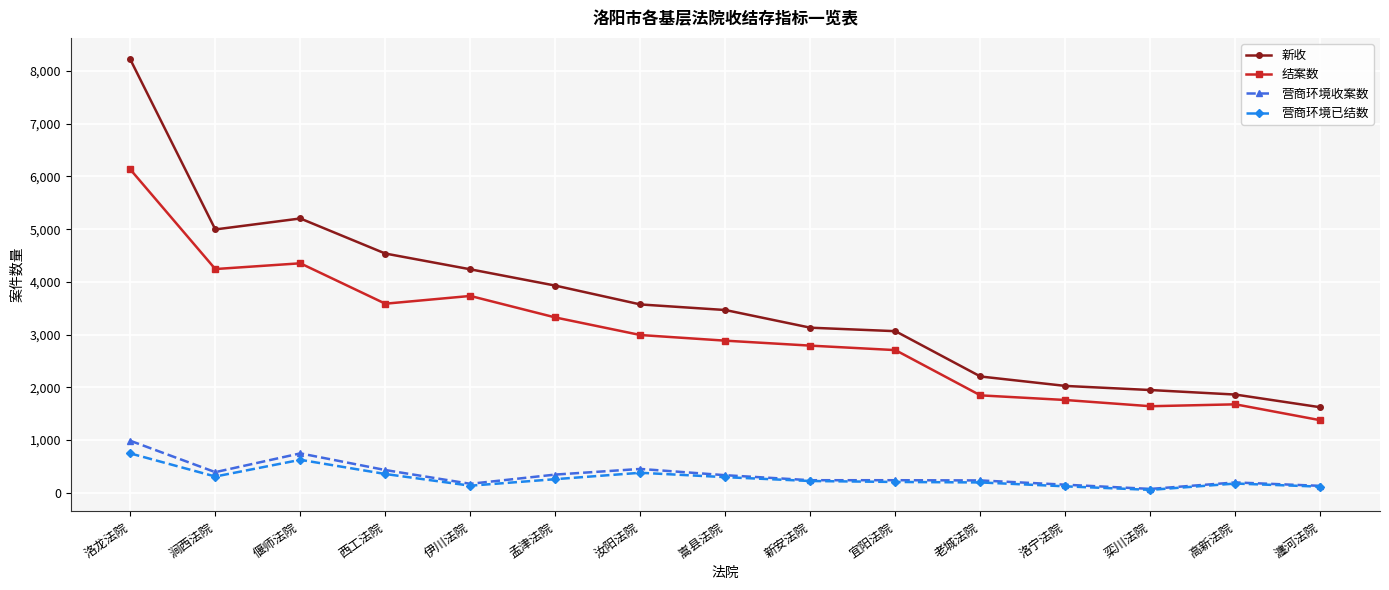

Is the value of 结案数 at 汝阳法院 greater than the value of 营商环境收案数 at 西工法院?

Yes